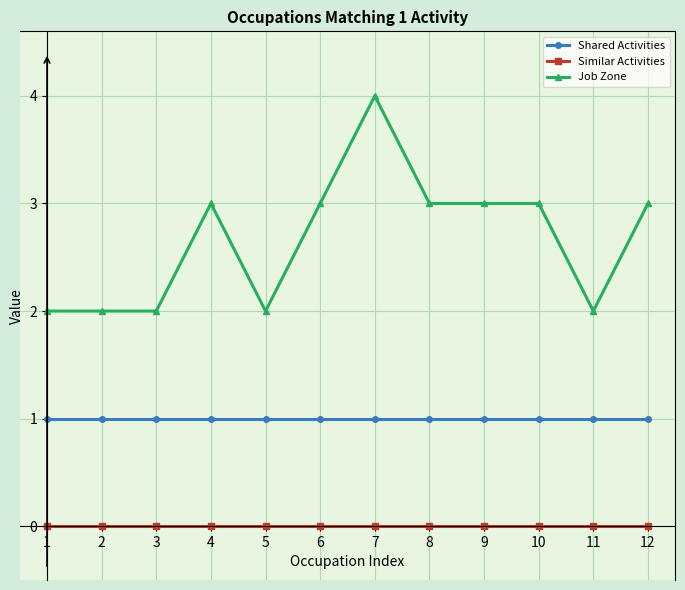

Rank the series by their average value, from lowest to highest.

Similar Activities, Shared Activities, Job Zone